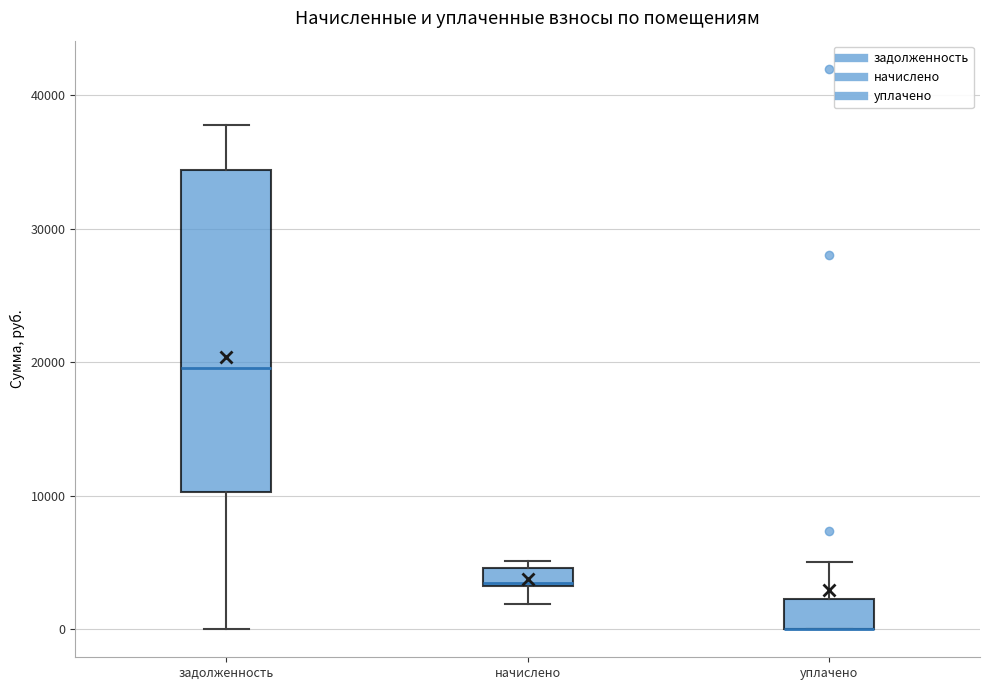

Which box is the tallest, from its lower edge to its upper edge?

задолженность